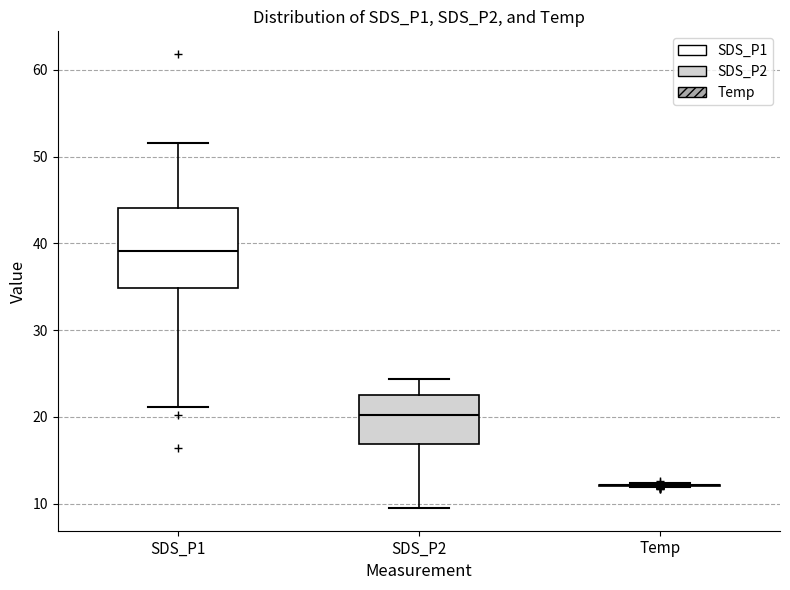

Reading left to right, transcribe this box plot: for each box, give where its median line is, the range the box spans, and where its two whiskers end, as read against the y-axis. The values are not printed on the chart, so give them approximately, as read against the axis.

SDS_P1: median 39, box 35 to 44, whiskers 21 to 52
SDS_P2: median 20, box 17 to 23, whiskers 10 to 24
Temp: box collapsed to a line at 12, whiskers 12 to 12